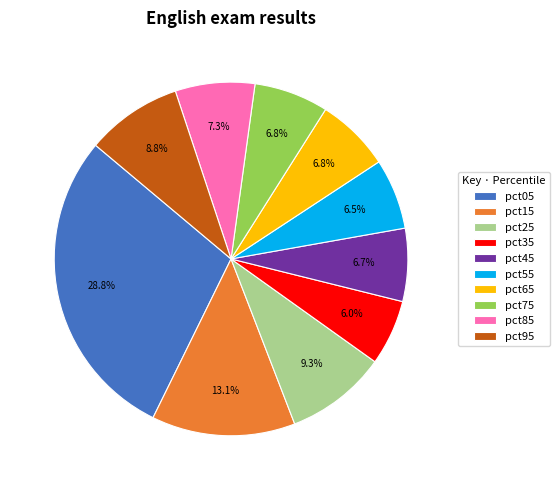

What is the largest slice in the pie chart?

pct05